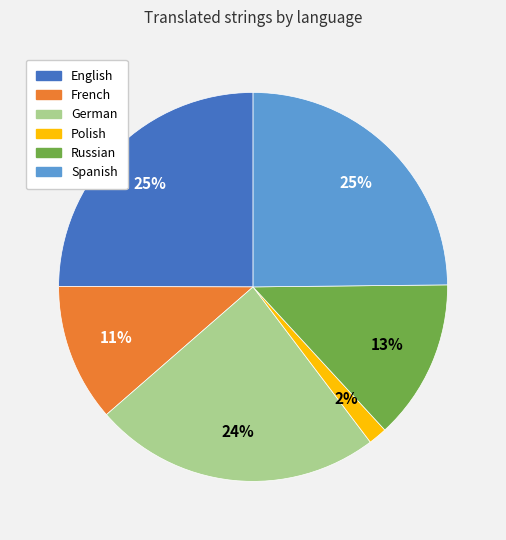

Which slice is the smallest?

Polish